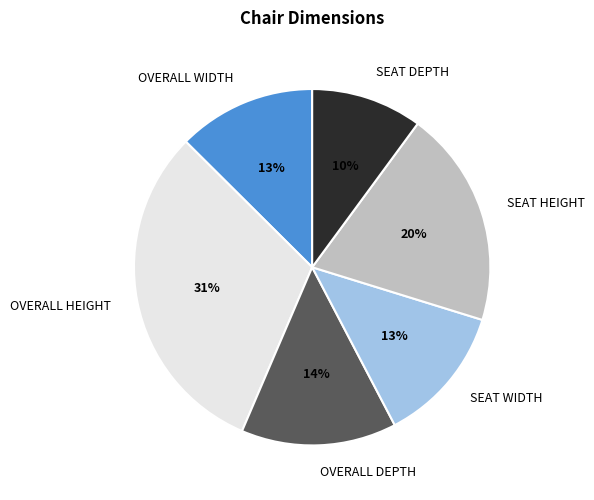

The OVERALL DEPTH slice represents 14% of the pie. True or false?

True